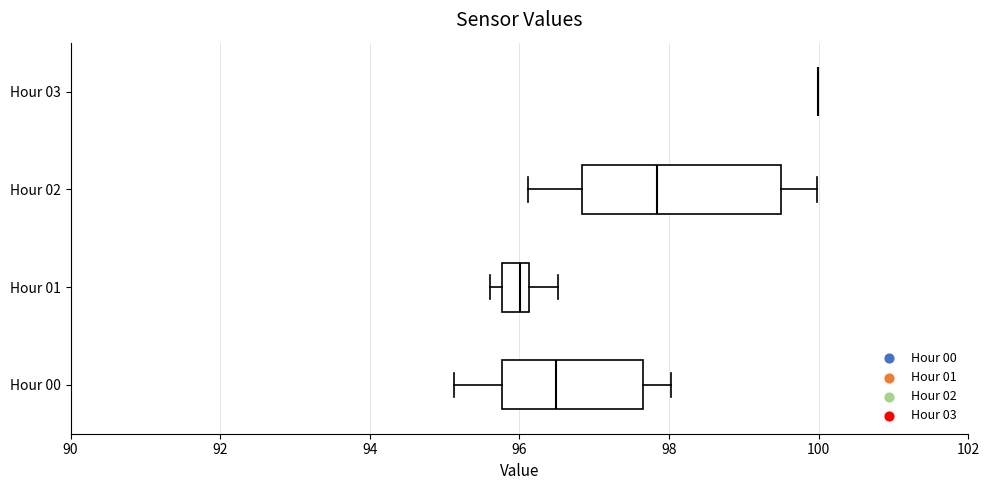

Reading bottom to top, read every box against the x-axis: the position of its median line, the range the box covers, and the ends of its whiskers. The values are not printed on the chart, so give them approximately, as read against the axis.

Hour 00: median 96.4, box 95.8 to 97.6, whiskers 95.2 to 98.0
Hour 01: median 96.0, box 95.8 to 96.2, whiskers 95.6 to 96.6
Hour 02: median 97.8, box 96.8 to 99.6, whiskers 96.2 to 100.0
Hour 03: box collapsed to a line at 100.0, whiskers 100.0 to 100.0